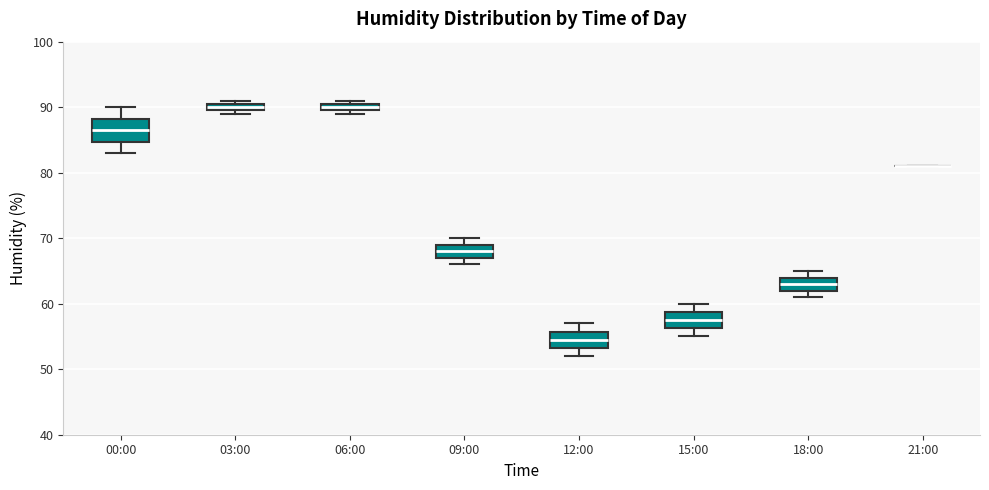

Where is the lower edge of the box for 03:00 on the y-axis? The values are not printed on the chart, so give them approximately, as read against the axis.

90